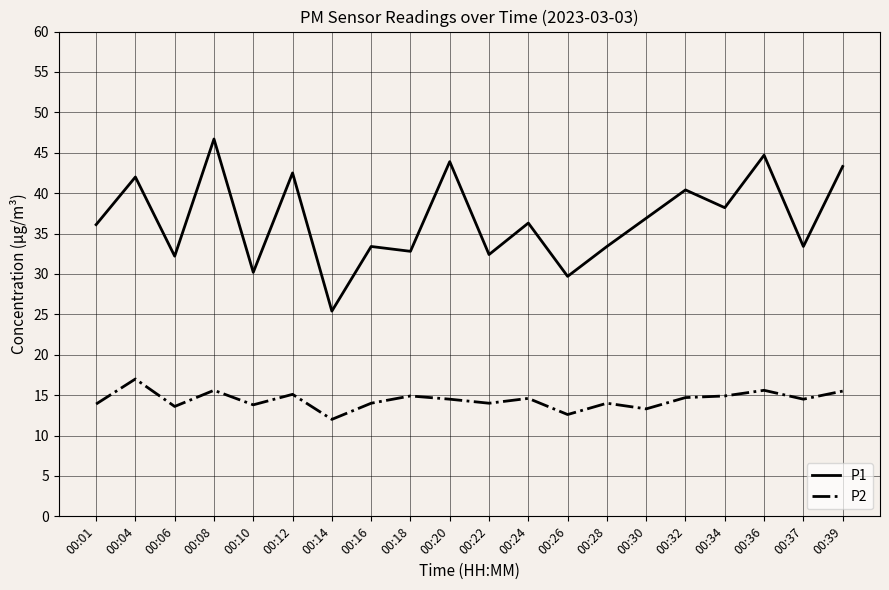

Which label corresponds to the smallest value in the chart?

00:14